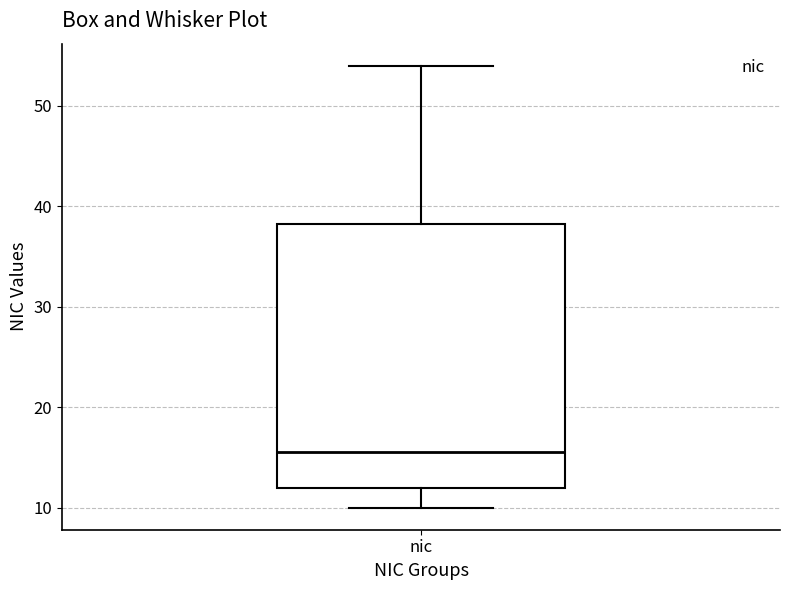

Read this box plot against the y-axis: the position of the median line, the range covered by the box, and the ends of both whiskers. The values are not printed on the chart, so give them approximately, as read against the axis.

median 16, box 12 to 38, whiskers 10 to 54